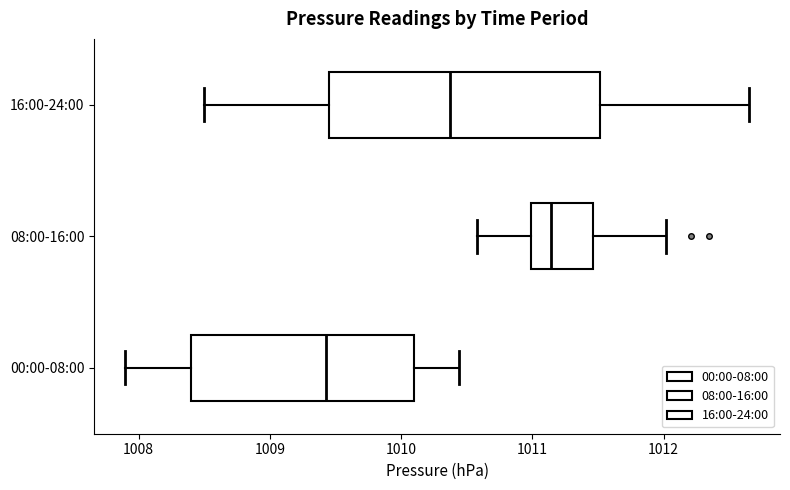

Where does the left whisker of the box for 16:00-24:00 end on the x-axis? The values are not printed on the chart, so give them approximately, as read against the axis.

1008.5